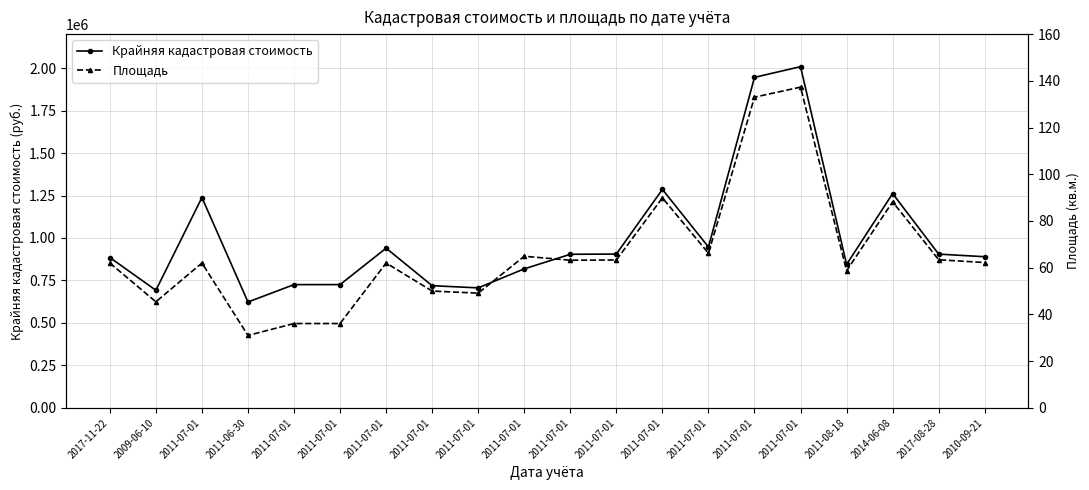

True or false: Крайняя кадастровая стоимость and Площадь cross at least once.

False